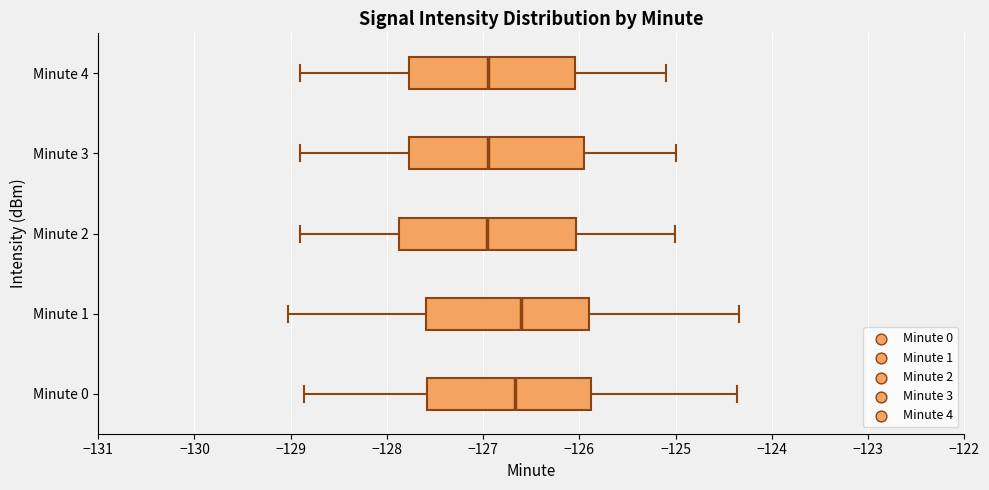

Reading bottom to top, transcribe this box plot: for each box, give where its median line is, the range the box spans, and where its two whiskers end, as read against the x-axis. The values are not printed on the chart, so give them approximately, as read against the axis.

Minute 0: median -126.7, box -127.6 to -125.9, whiskers -128.9 to -124.4
Minute 1: median -126.6, box -127.6 to -125.9, whiskers -129.0 to -124.3
Minute 2: median -127.0, box -127.9 to -126.0, whiskers -128.9 to -125.0
Minute 3: median -126.9, box -127.8 to -125.9, whiskers -128.9 to -125.0
Minute 4: median -126.9, box -127.8 to -126.0, whiskers -128.9 to -125.1